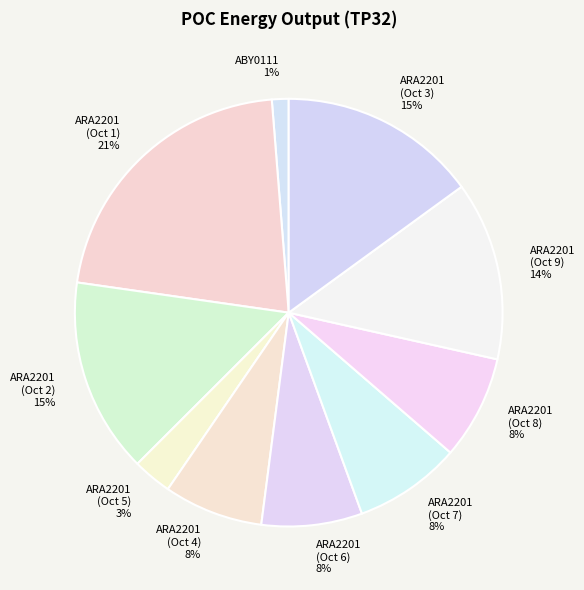

Which category has the smallest portion of the pie?

ABY0111 1%